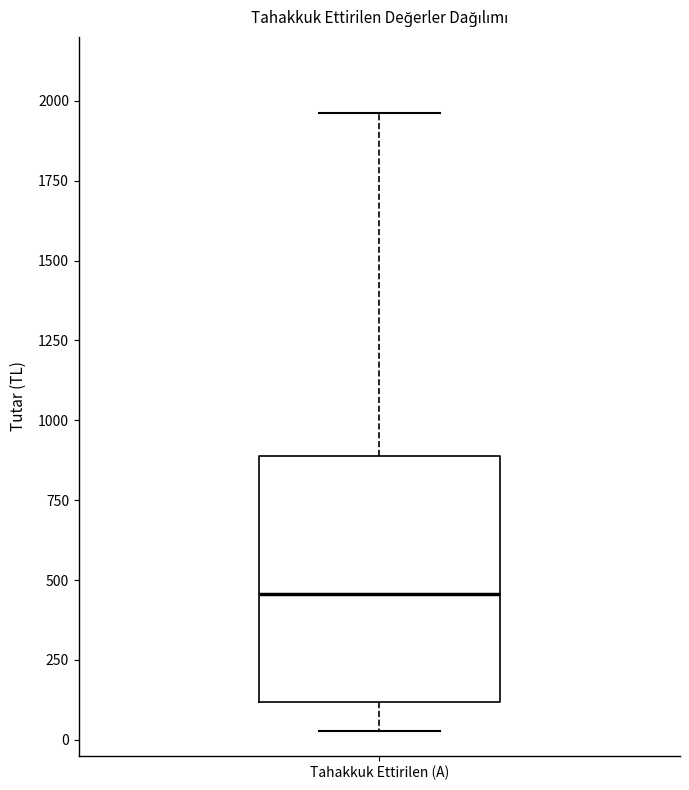

Transcribe this box plot: give where the median line is, the range the box spans, and where the two whiskers end, as read against the y-axis. The values are not printed on the chart, so give them approximately, as read against the axis.

median 450, box 100 to 900, whiskers 50 to 1950